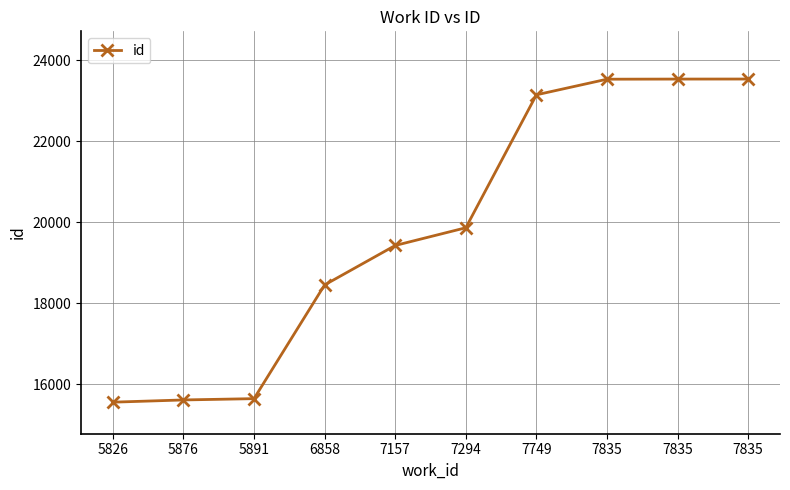

The chart shows a value of 28573 at 6858. True or false?

False